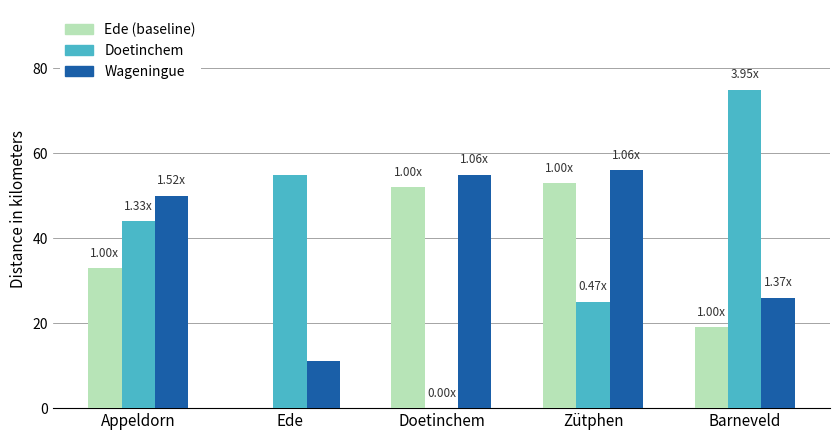

At which category does the chart reach its peak across all series?

Barneveld